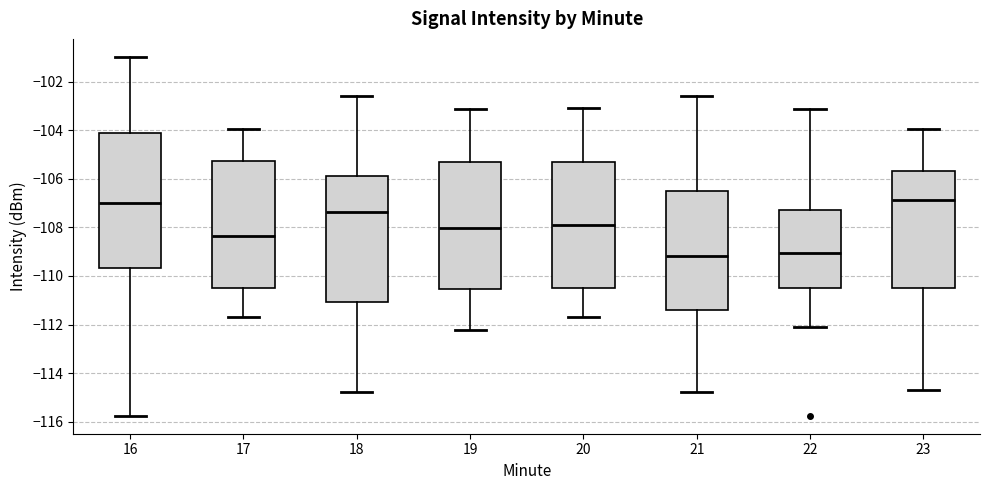

Reading left to right, read every box against the y-axis: the position of its median line, the range the box covers, and the ends of its whiskers. The values are not printed on the chart, so give them approximately, as read against the axis.

16: median -107.0, box -109.6 to -104.2, whiskers -115.8 to -101.0
17: median -108.4, box -110.4 to -105.2, whiskers -111.6 to -104.0
18: median -107.4, box -111.0 to -106.0, whiskers -114.8 to -102.6
19: median -108.0, box -110.6 to -105.4, whiskers -112.2 to -103.2
20: median -107.8, box -110.4 to -105.4, whiskers -111.6 to -103.0
21: median -109.2, box -111.4 to -106.6, whiskers -114.8 to -102.6
22: median -109.0, box -110.6 to -107.2, whiskers -112.2 to -103.2
23: median -106.8, box -110.4 to -105.6, whiskers -114.8 to -104.0